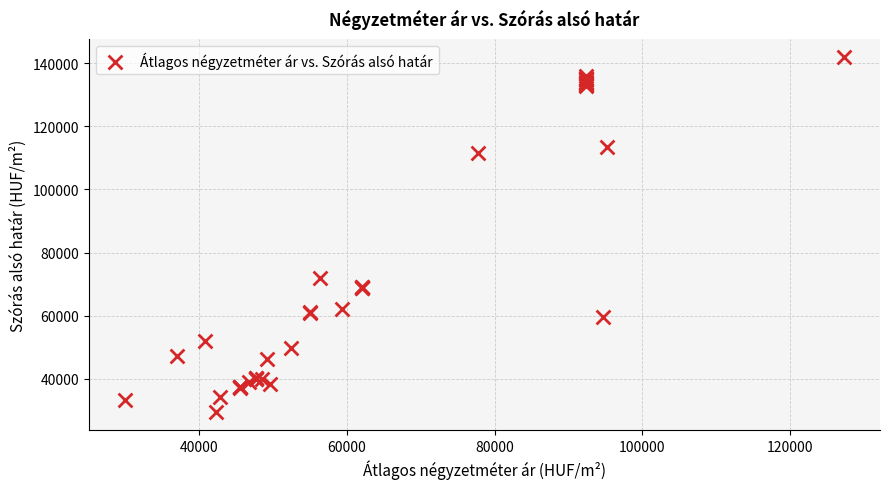

What Y value in the scatter plot is closest to 85744?

71815